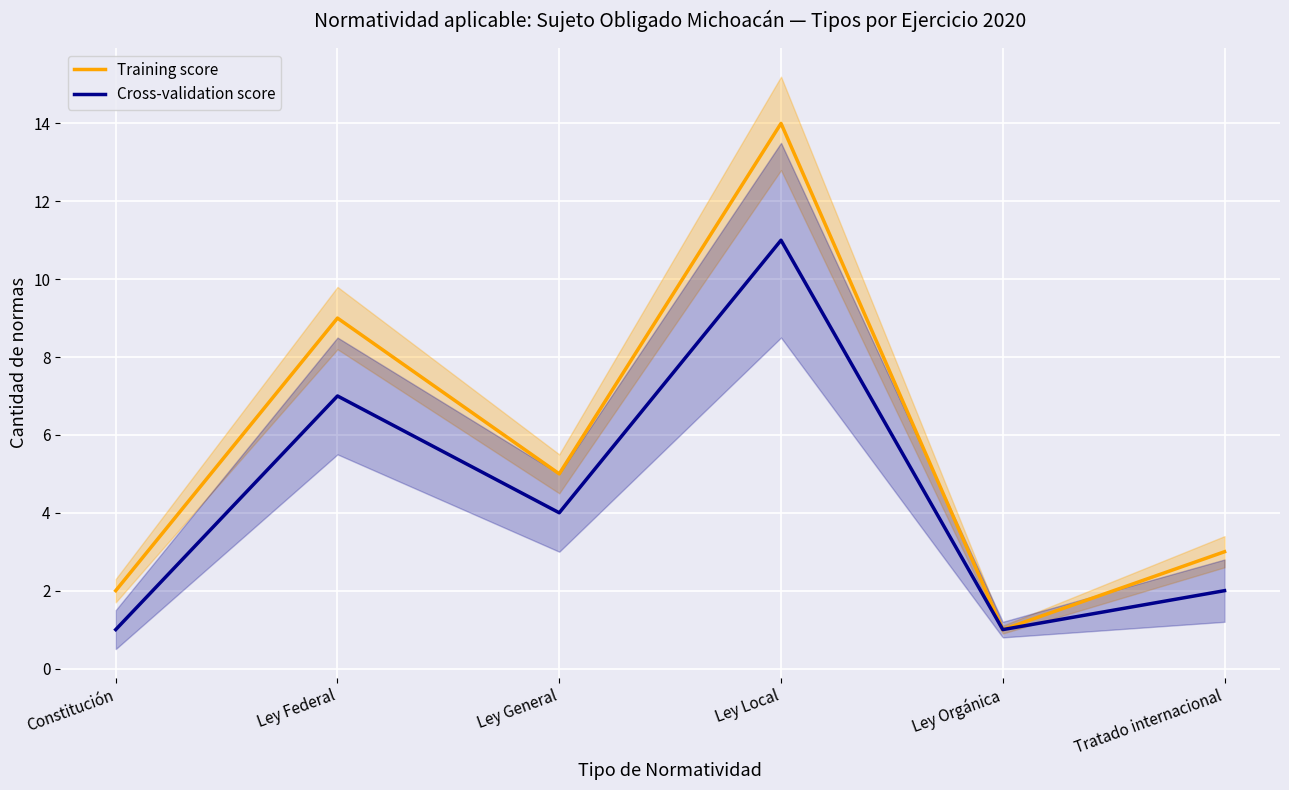

Where does the Cross-validation score series first go above 4?

Ley Federal